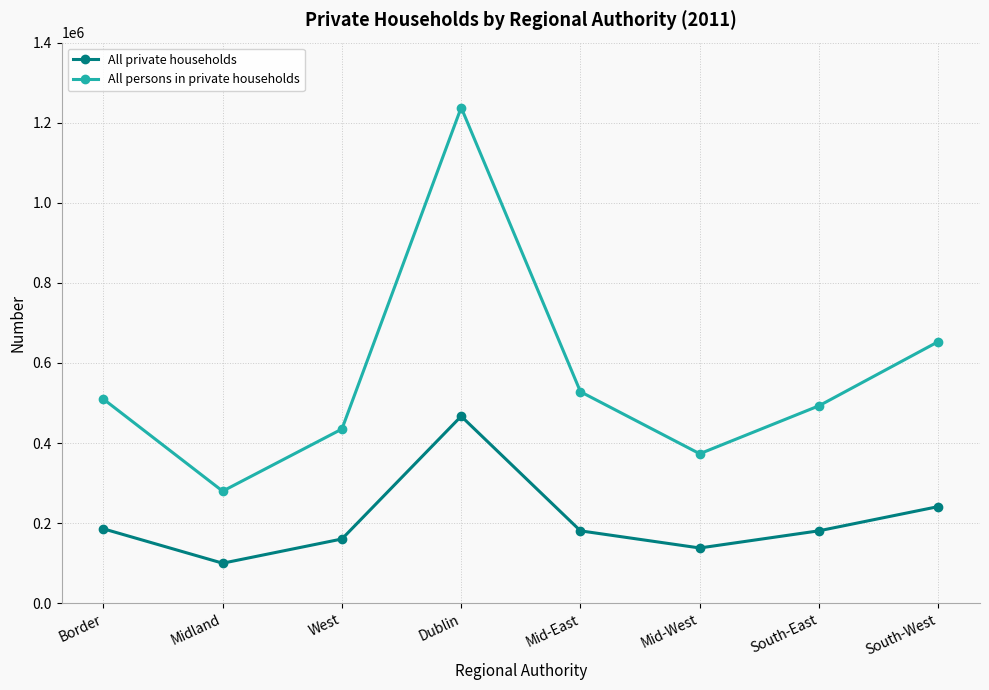

What is the sum of the All persons in private households values at Mid-East and Mid-West?

901434